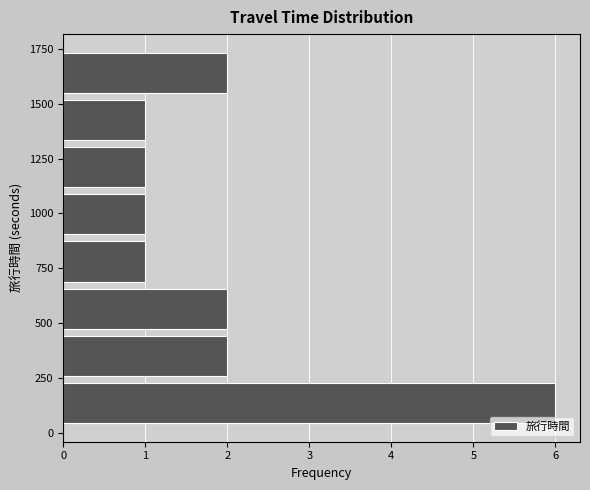

Reading bottom to top, list every bar in this chart as the range it spans on the y-axis followed by its length. Neither the bar edges nor the lengths are printed on the chart, so give them approximately, as read against the axes.

50 to 250: 6
250 to 450: 2
450 to 650: 2
650 to 900: 1
900 to 1100: 1
1100 to 1300: 1
1300 to 1550: 1
1550 to 1750: 2